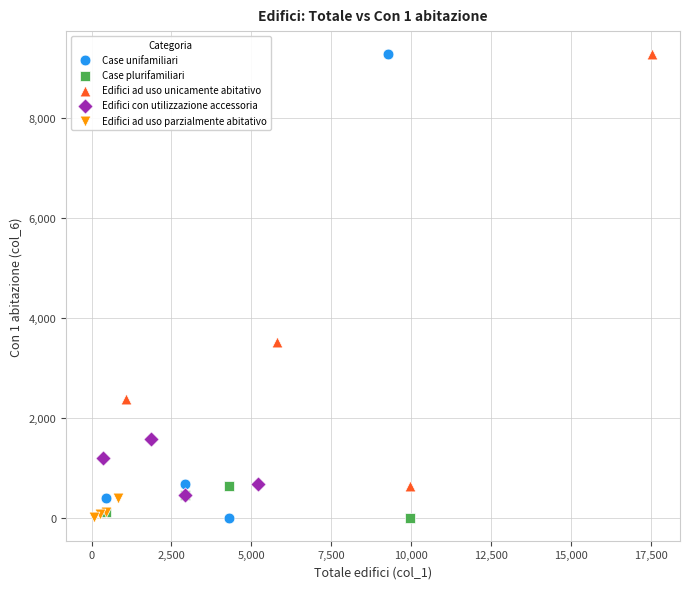

Which series has the largest Y range (max minus min)?

Case unifamiliari